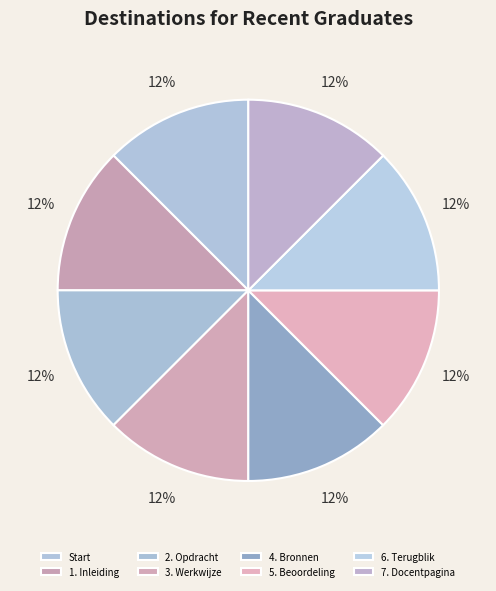

To the nearest percent, what percentage of the pie is 4. Bronnen?

13%